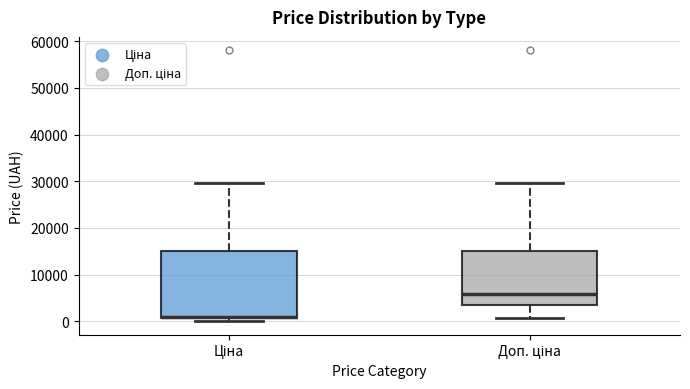

Which box is the tallest, from its lower edge to its upper edge?

Ціна